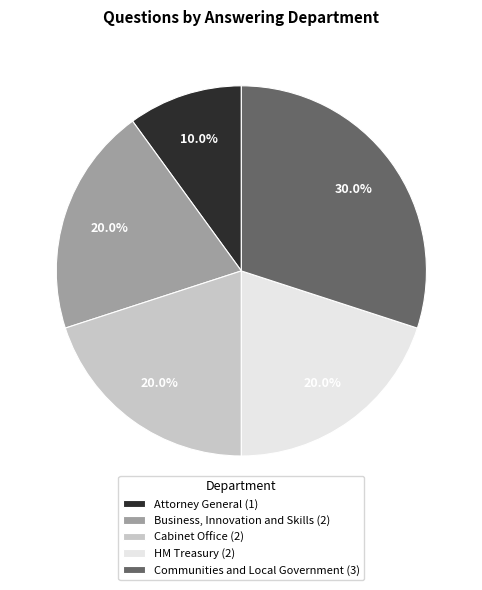

To the nearest percent, what is the average slice percentage?

20%